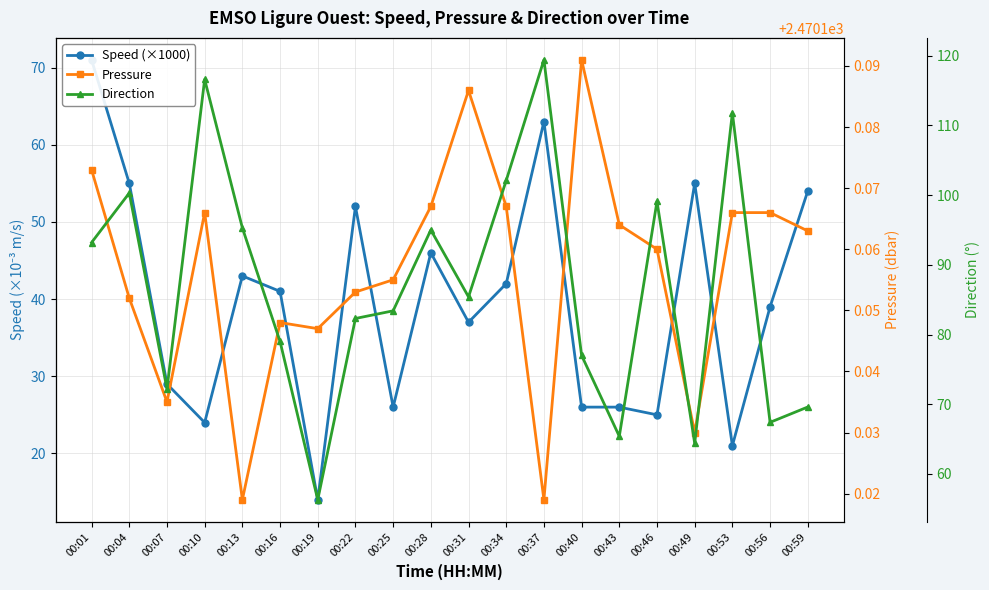

True or false: Direction and Pressure cross at least once.

False